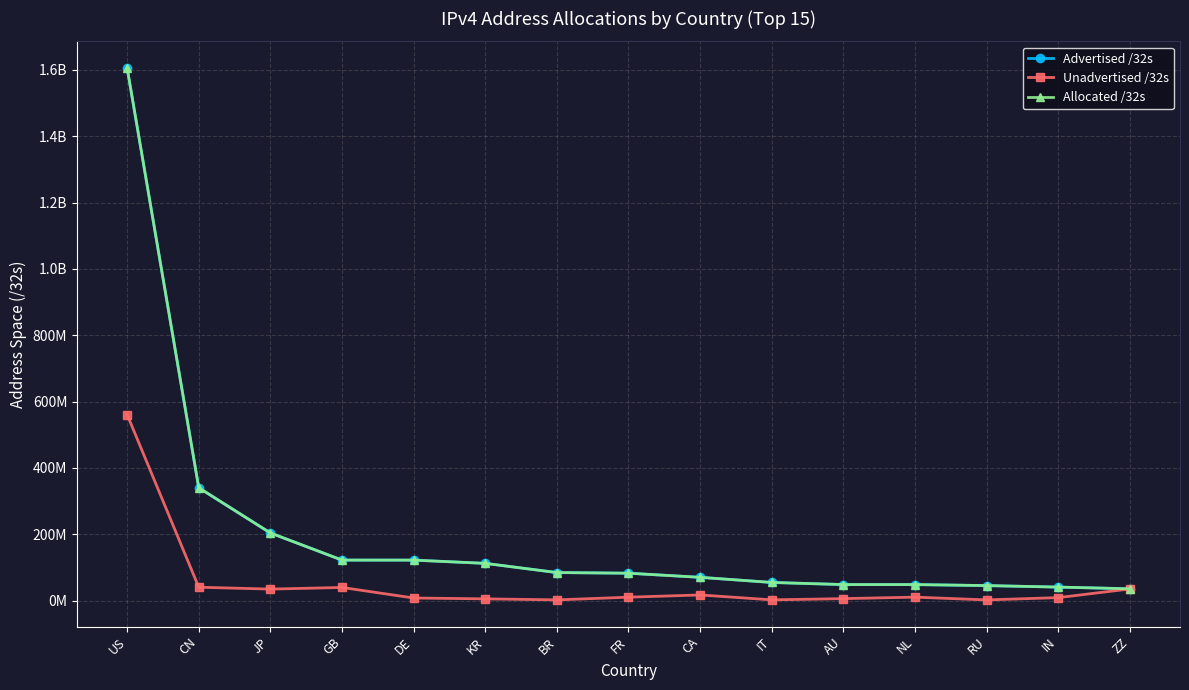

Which series changed the most between GB and AU?

Advertised /32s